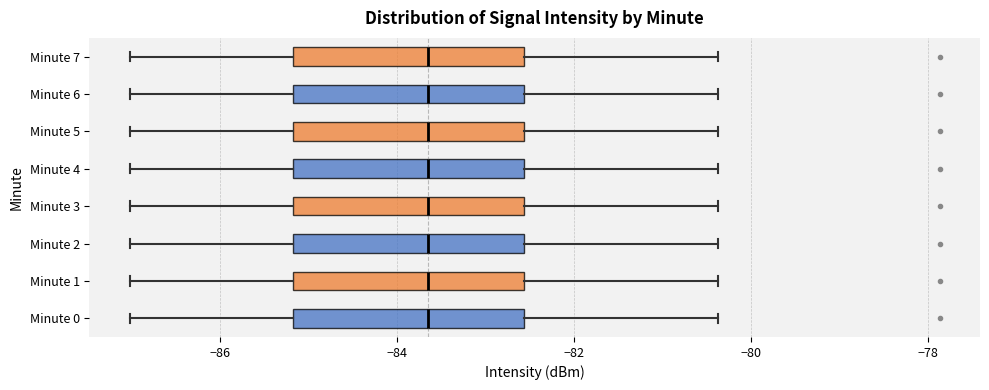

Reading bottom to top, read every box against the x-axis: the position of its median line, the range the box covers, and the ends of its whiskers. The values are not printed on the chart, so give them approximately, as read against the axis.

Minute 0: median -83.6, box -85.2 to -82.6, whiskers -87.0 to -80.4
Minute 1: median -83.6, box -85.2 to -82.6, whiskers -87.0 to -80.4
Minute 2: median -83.6, box -85.2 to -82.6, whiskers -87.0 to -80.4
Minute 3: median -83.6, box -85.2 to -82.6, whiskers -87.0 to -80.4
Minute 4: median -83.6, box -85.2 to -82.6, whiskers -87.0 to -80.4
Minute 5: median -83.6, box -85.2 to -82.6, whiskers -87.0 to -80.4
Minute 6: median -83.6, box -85.2 to -82.6, whiskers -87.0 to -80.4
Minute 7: median -83.6, box -85.2 to -82.6, whiskers -87.0 to -80.4